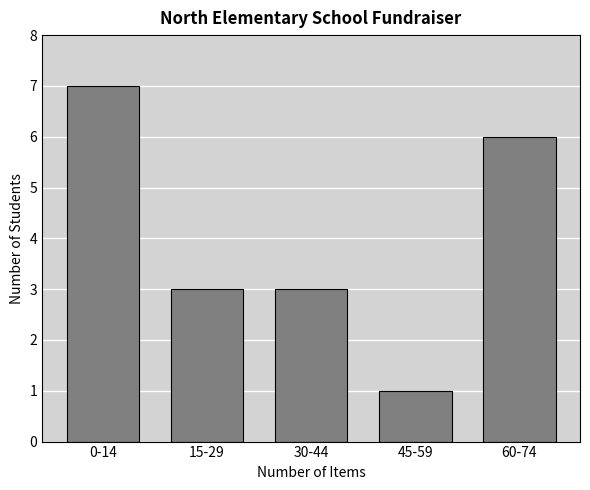

Reading left to right, what are all the values shown in this chart?

7	3	3	1	6